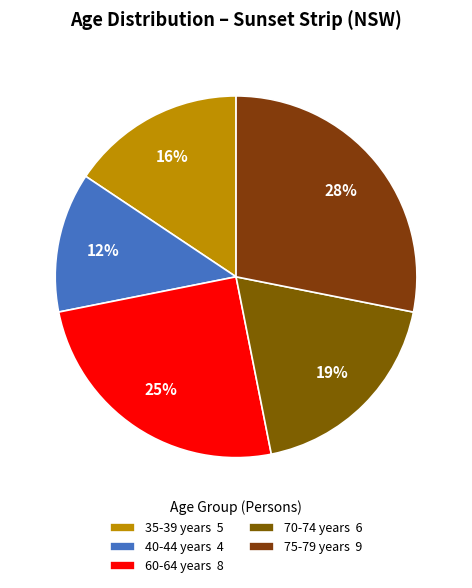

How many segments does this pie chart have?

5